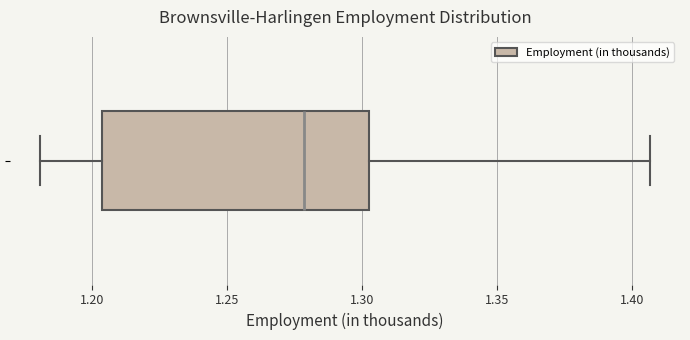

Read this box plot against the x-axis: the position of the median line, the range covered by the box, and the ends of both whiskers. The values are not printed on the chart, so give them approximately, as read against the axis.

median 1.280, box 1.205 to 1.305, whiskers 1.180 to 1.405